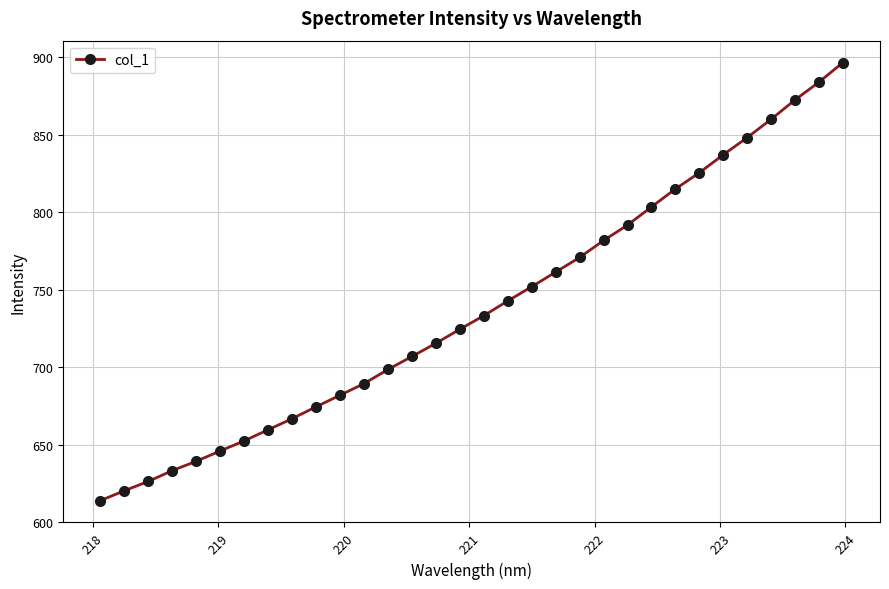

How many lines are shown in the chart?

1